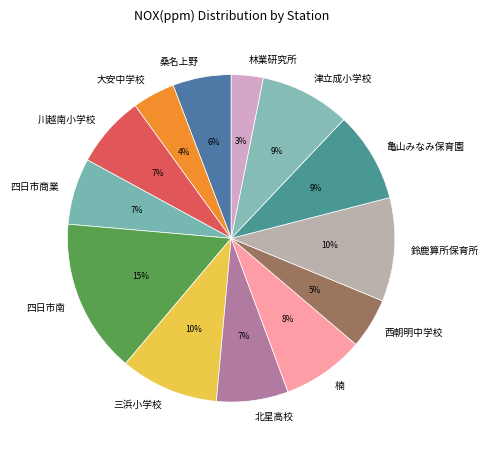

How many slices are in this pie chart?

13